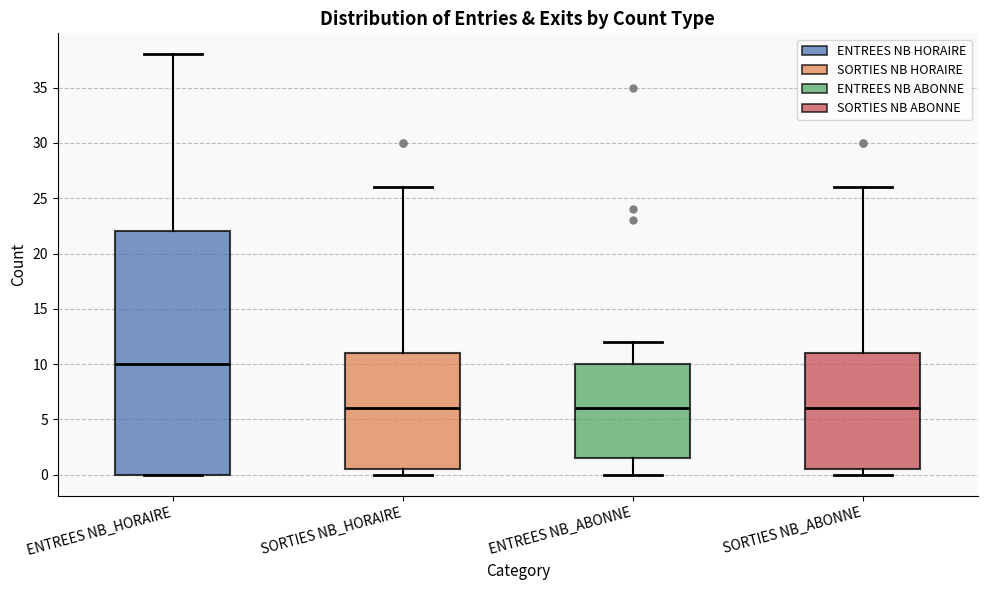

Which box has the highest median line?

ENTREES NB_HORAIRE